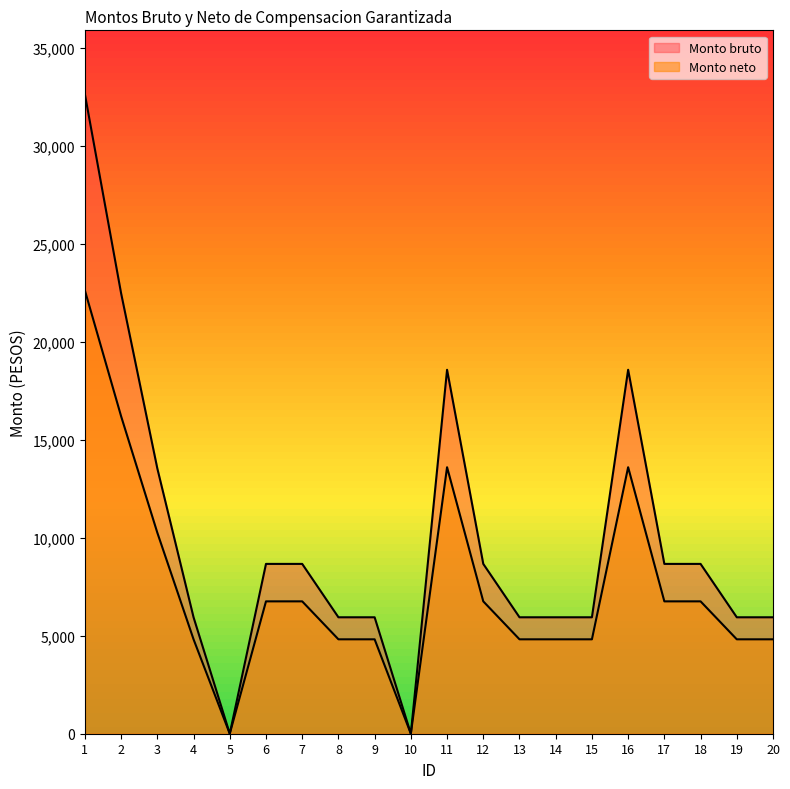

How many values in Monto neto are above zero?

18